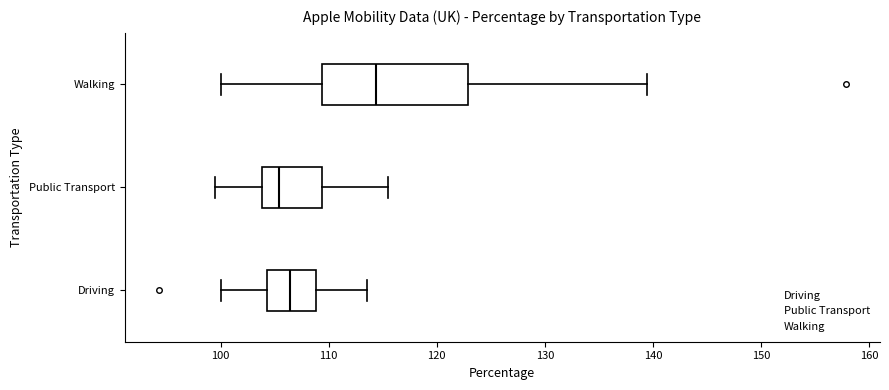

Reading bottom to top, transcribe this box plot: for each box, give where its median line is, the range the box spans, and where its two whiskers end, as read against the x-axis. The values are not printed on the chart, so give them approximately, as read against the axis.

Driving: median 106, box 104 to 109, whiskers 100 to 114
Public Transport: median 105, box 104 to 109, whiskers 100 to 115
Walking: median 114, box 109 to 123, whiskers 100 to 139